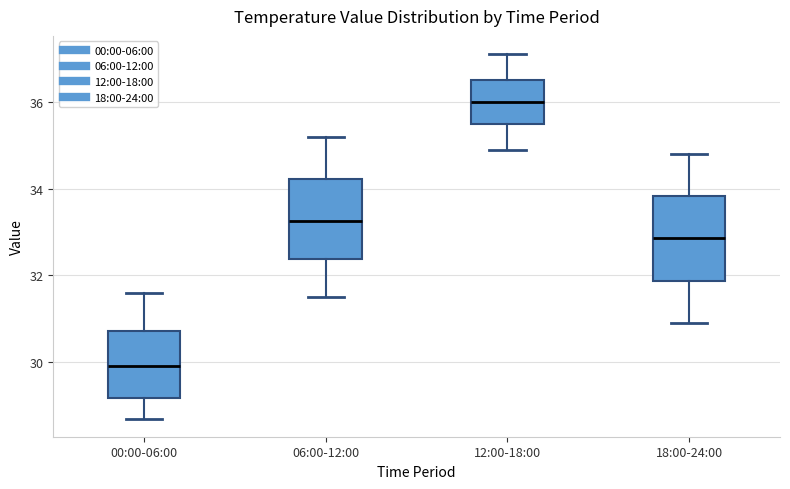

Reading left to right, read every box against the y-axis: the position of its median line, the range the box covers, and the ends of its whiskers. The values are not printed on the chart, so give them approximately, as read against the axis.

00:00-06:00: median 30.0, box 29.2 to 30.8, whiskers 28.8 to 31.6
06:00-12:00: median 33.2, box 32.4 to 34.2, whiskers 31.6 to 35.2
12:00-18:00: median 36.0, box 35.6 to 36.6, whiskers 35.0 to 37.2
18:00-24:00: median 32.8, box 31.8 to 33.8, whiskers 31.0 to 34.8